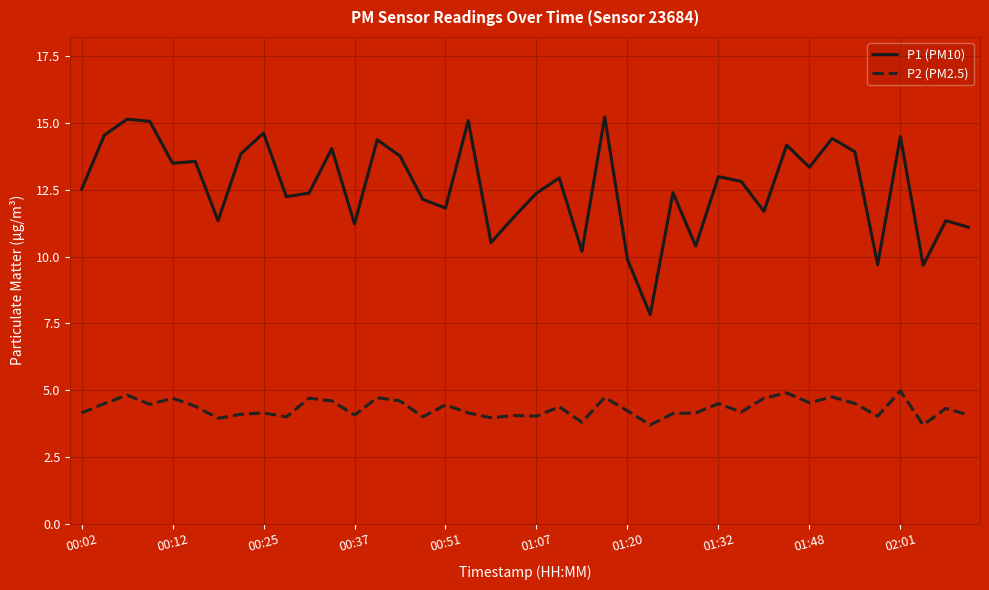

What is the greatest value displayed?

15.2